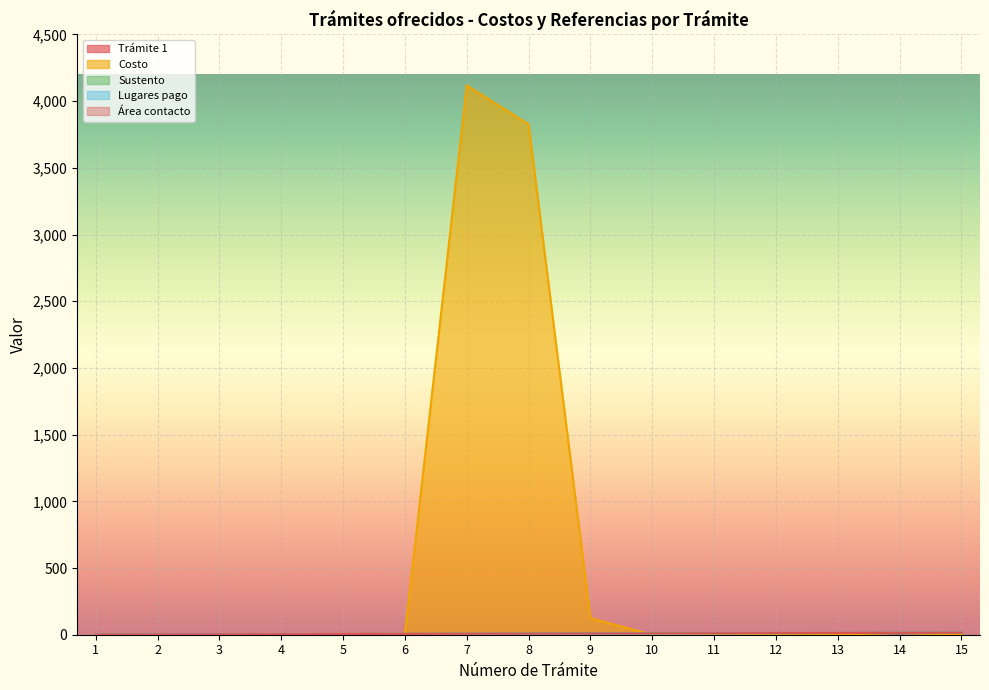

What is the total value across all series at 1?

4